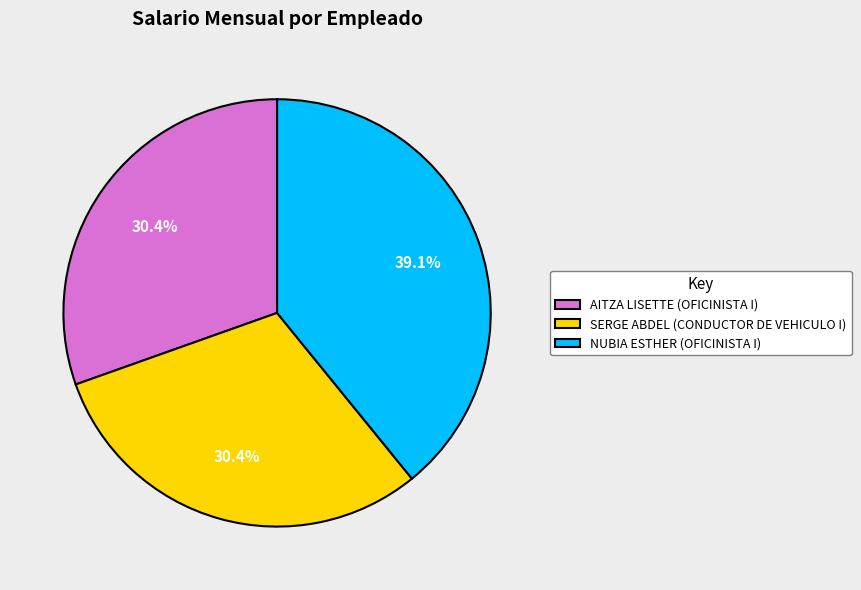

What percentage is NOT represented by NUBIA ESTHER (OFICINISTA I)?

60.9%